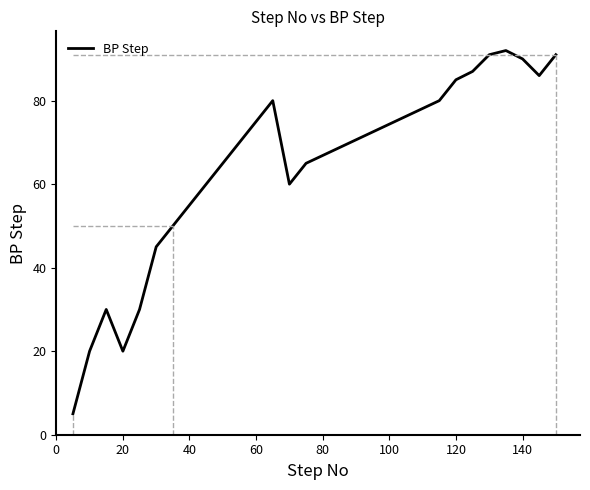

What is the maximum value shown in the chart?

92